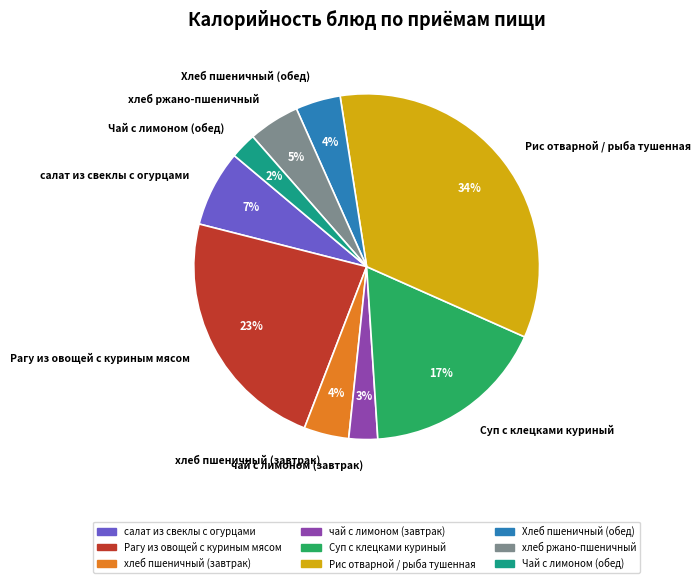

Is the sum of хлеб ржано-пшеничный and Хлеб пшеничный (обед) greater than half?

No